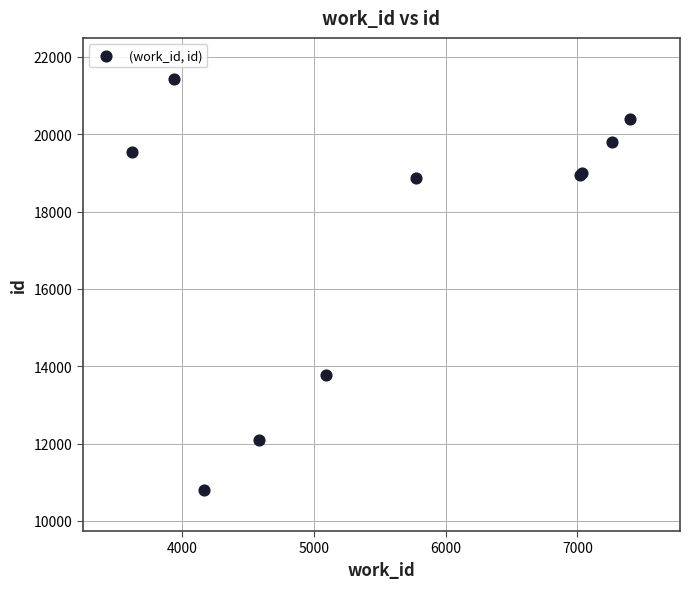

What Y value in the scatter plot is closest to 16113?

13766